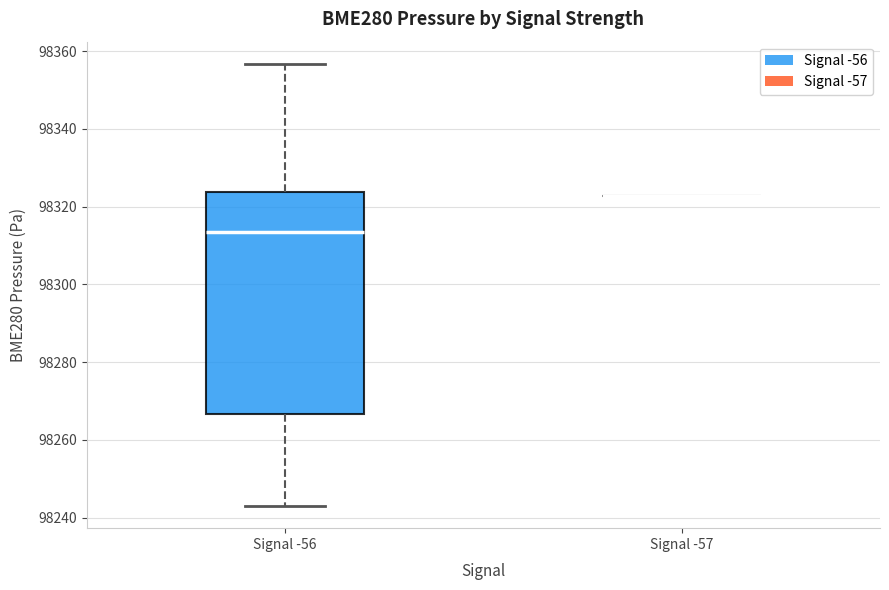

Reading left to right, transcribe this box plot: for each box, give where its median line is, the range the box spans, and where its two whiskers end, as read against the y-axis. The values are not printed on the chart, so give them approximately, as read against the axis.

Signal -56: median 98314, box 98266 to 98324, whiskers 98242 to 98356
Signal -57: box collapsed to a line at 98322, whiskers 98322 to 98322